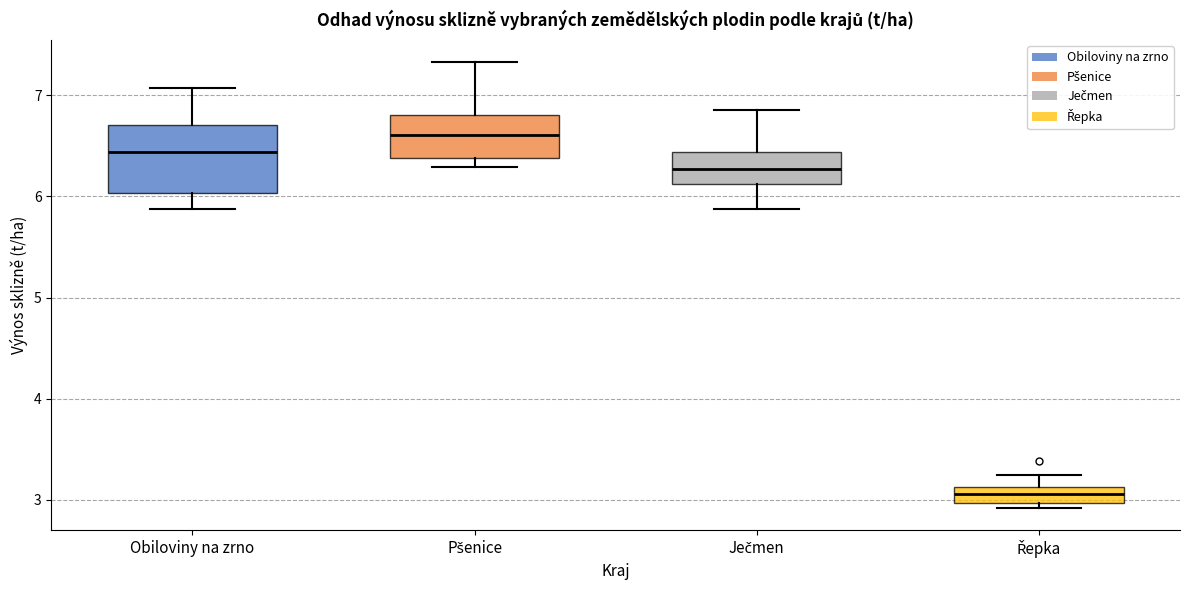

Which box has the lowest median line?

Řepka